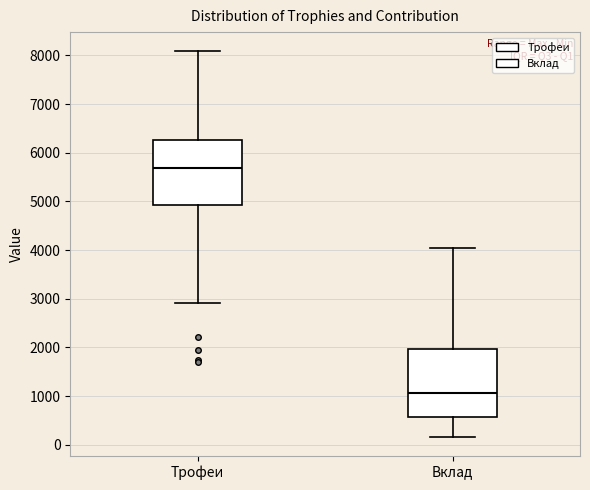

Where is the upper edge of the box for Вклад on the y-axis? The values are not printed on the chart, so give them approximately, as read against the axis.

2000